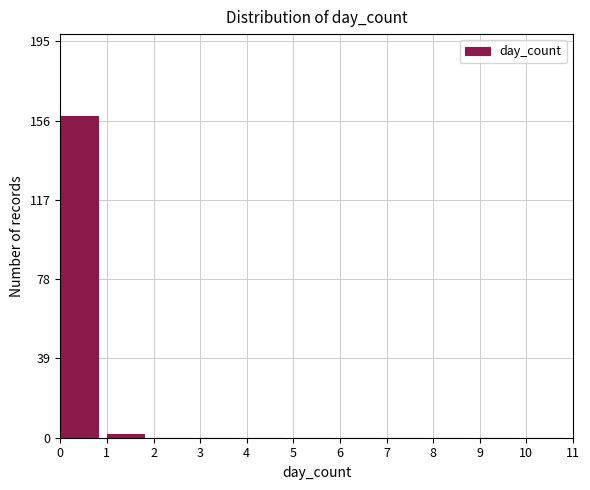

Which range on the x-axis has the tallest bar?

0 to 1